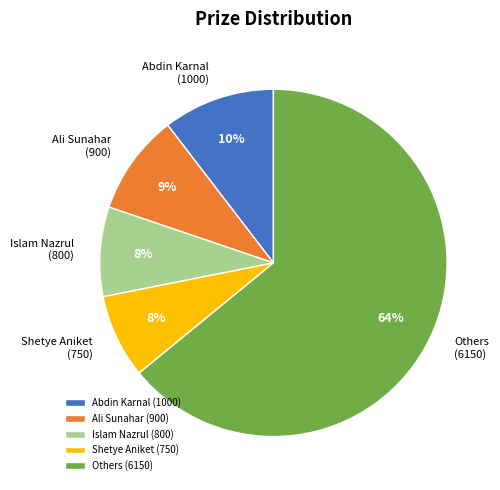

To the nearest percent, what is the average slice percentage?

20%